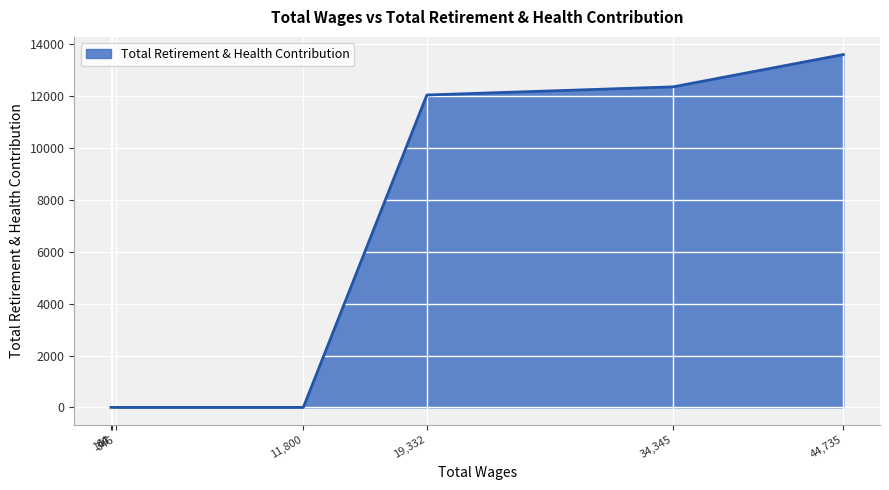

What is the difference between the second highest and minimum values?

12354